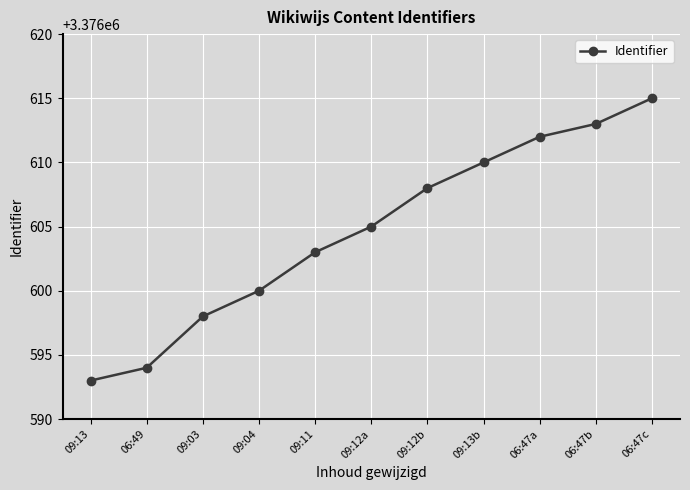

List the labels in order of value, largest first.

06:47c, 06:47b, 06:47a, 09:13b, 09:12b, 09:12a, 09:11, 09:04, 09:03, 06:49, 09:13